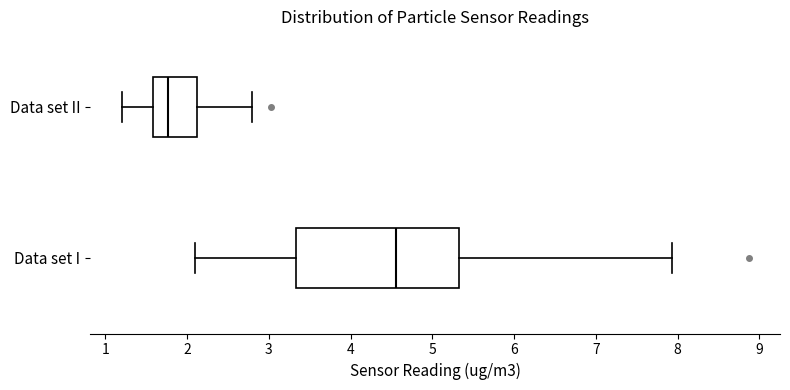

Which box's median line is the furthest to the right?

Data set I